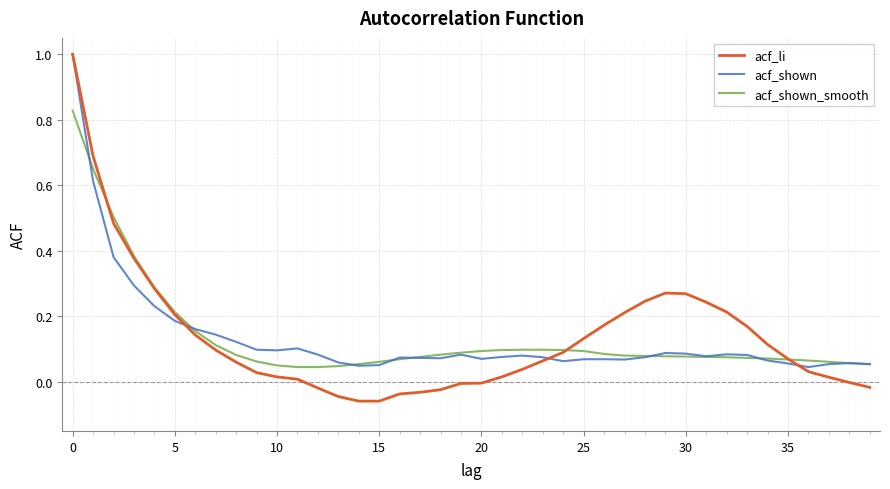

Which series has the largest range (max minus min)?

acf_li